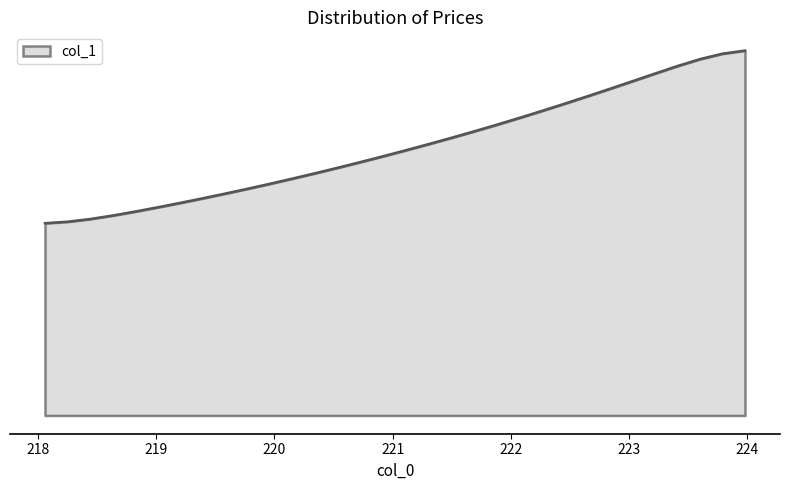

What is the label of the 28th point from the right?

218.8244